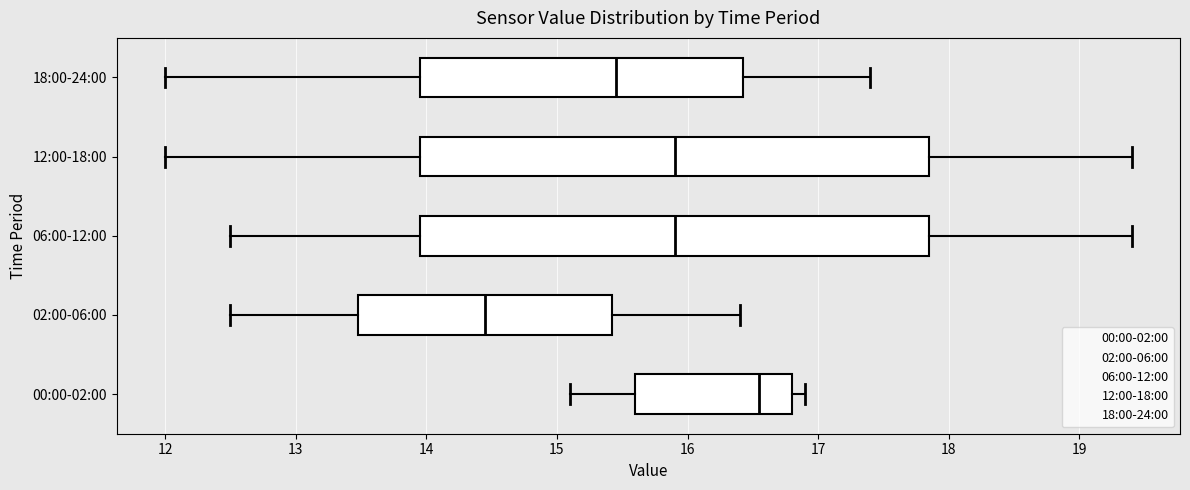

Reading bottom to top, transcribe this box plot: for each box, give where its median line is, the range the box spans, and where its two whiskers end, as read against the x-axis. The values are not printed on the chart, so give them approximately, as read against the axis.

00:00-02:00: median 16.6, box 15.6 to 16.8, whiskers 15.1 to 16.9
02:00-06:00: median 14.5, box 13.5 to 15.4, whiskers 12.5 to 16.4
06:00-12:00: median 15.9, box 14.0 to 17.9, whiskers 12.5 to 19.4
12:00-18:00: median 15.9, box 14.0 to 17.9, whiskers 12.0 to 19.4
18:00-24:00: median 15.5, box 14.0 to 16.4, whiskers 12.0 to 17.4